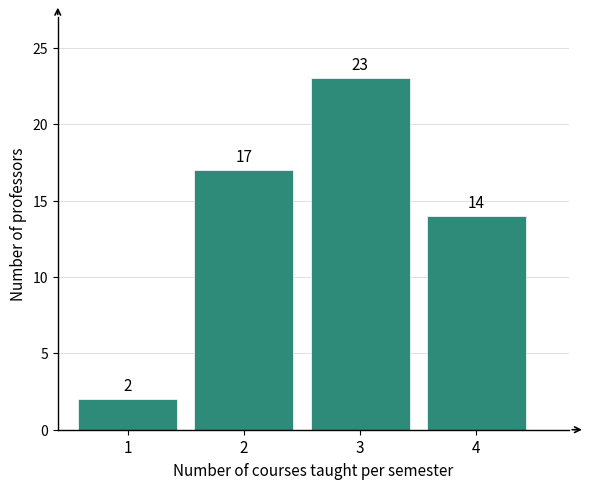

Reading right to left, extract all data points from this chart.

14	23	17	2